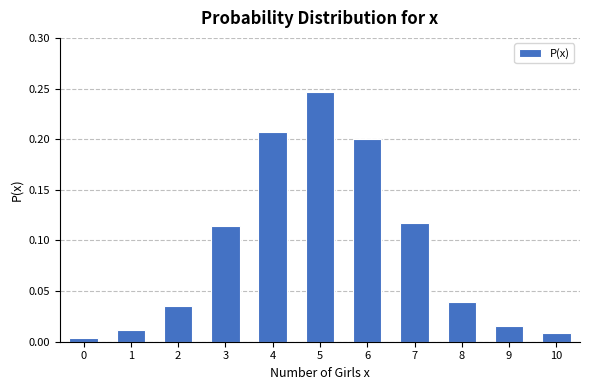

Is it true that the value at 5 is 0.2?

True